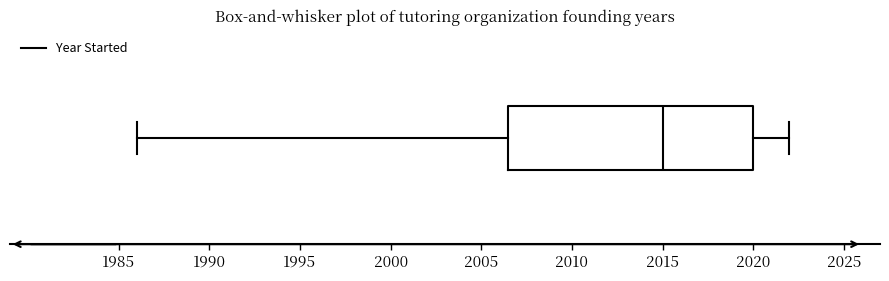

Where is the right edge of the box on the x-axis? The values are not printed on the chart, so give them approximately, as read against the axis.

2020.0